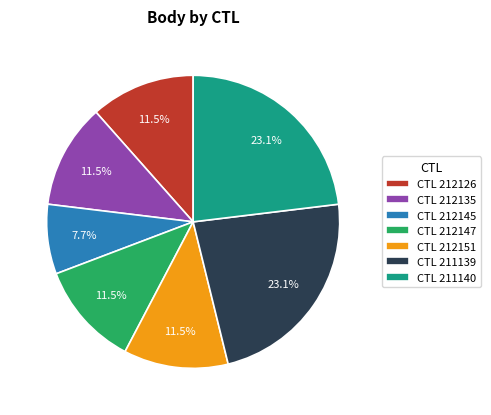

What percentage is NOT represented by CTL 212147?

88.5%